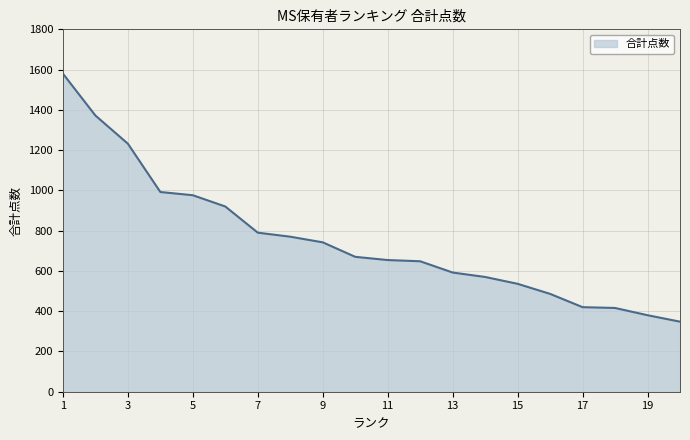

What is the difference between the second highest and minimum values?

1024